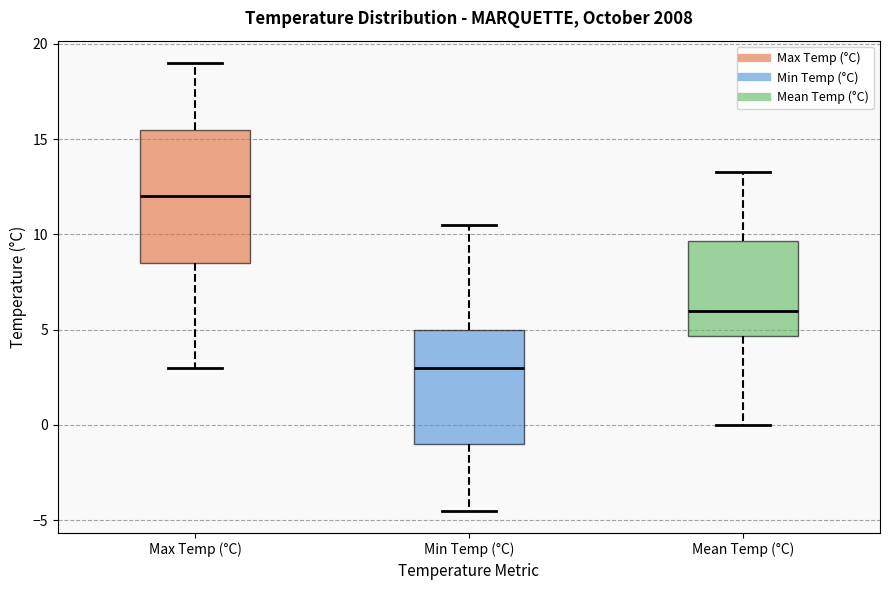

Reading left to right, transcribe this box plot: for each box, give where its median line is, the range the box spans, and where its two whiskers end, as read against the y-axis. The values are not printed on the chart, so give them approximately, as read against the axis.

Max Temp (°C): median 12.0, box 8.5 to 15.5, whiskers 3.0 to 19.0
Min Temp (°C): median 3.0, box -1.0 to 5.0, whiskers -4.5 to 10.5
Mean Temp (°C): median 6.0, box 4.5 to 9.5, whiskers 0.0 to 13.5